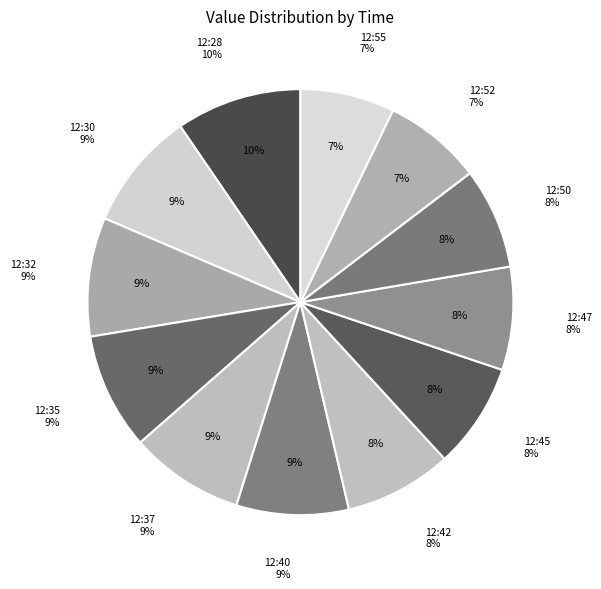

Which has a higher value, 12:40 or 12:45?

12:40